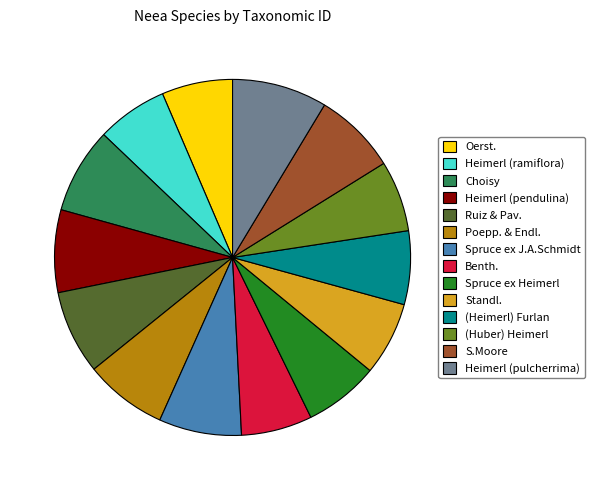

Do Poepp. & Endl. and Heimerl (ramiflora) together represent more than half of the pie?

No